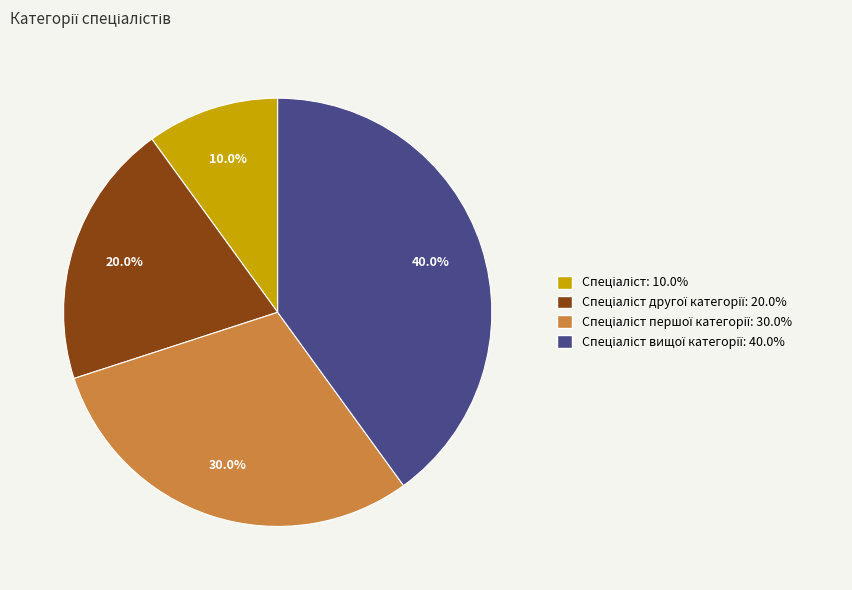

Does any single category account for the majority?

No